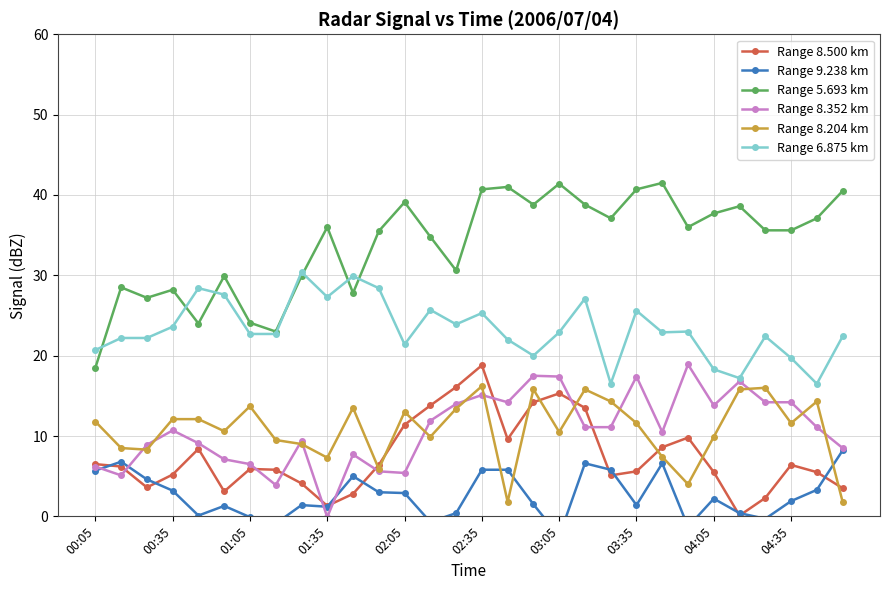

True or false: Range 6.875 km and Range 8.500 km intersect in this chart.

False